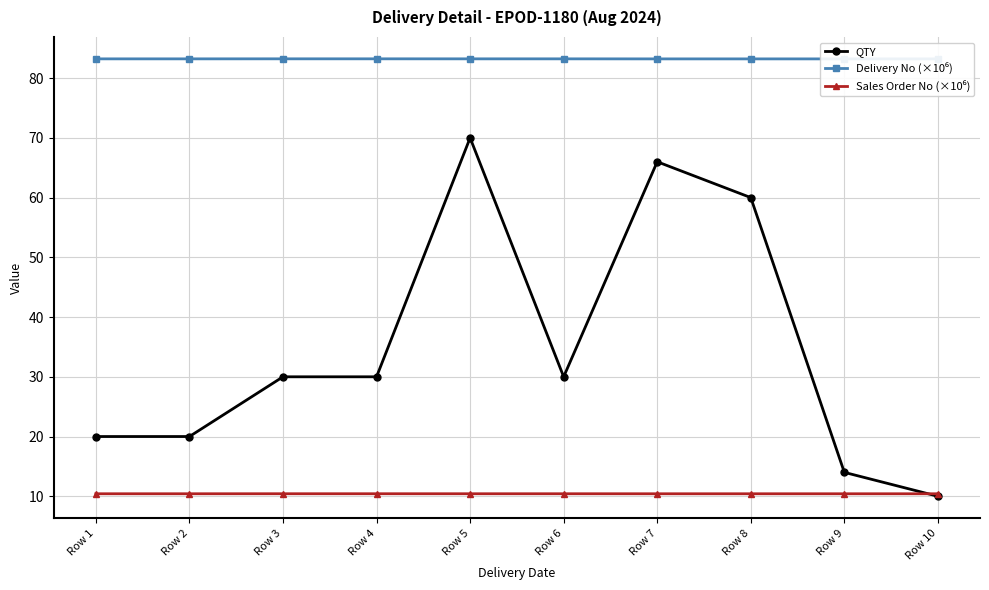

Which series has the largest total across all categories?

Delivery No (×10⁶)